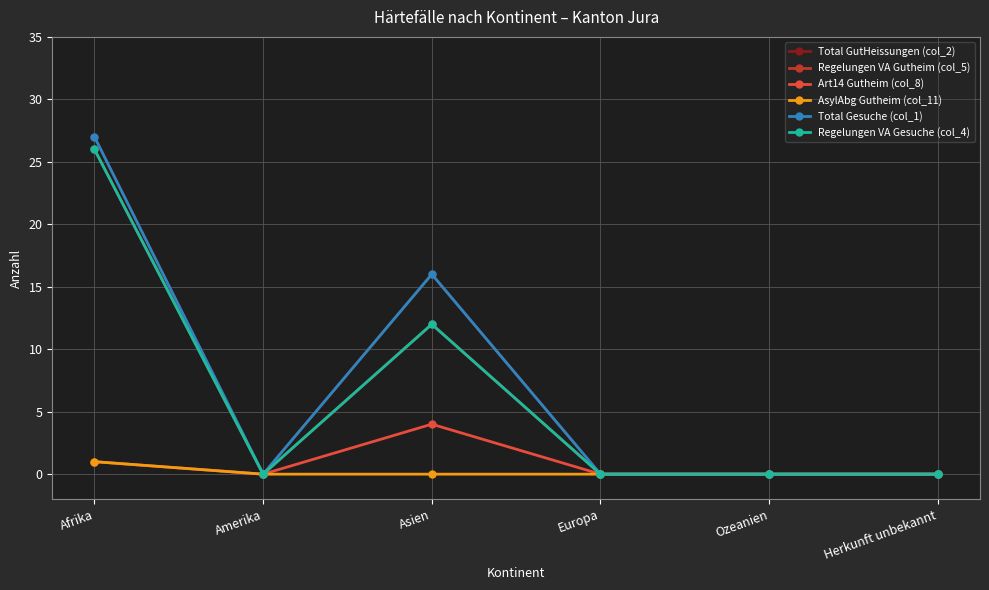

Between Afrika and Herkunft unbekannt, which series saw the biggest shift?

Total GutHeissungen (col_2)